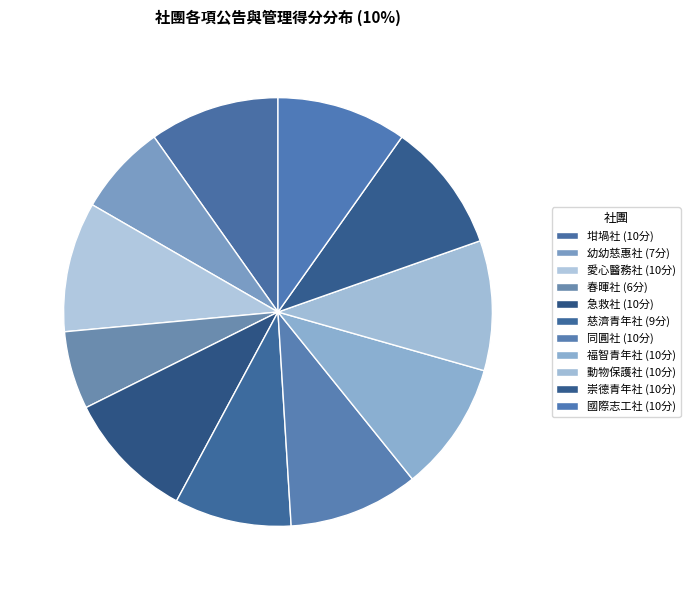

To the nearest percent, what percentage of the pie is 崇德青年社?

10%